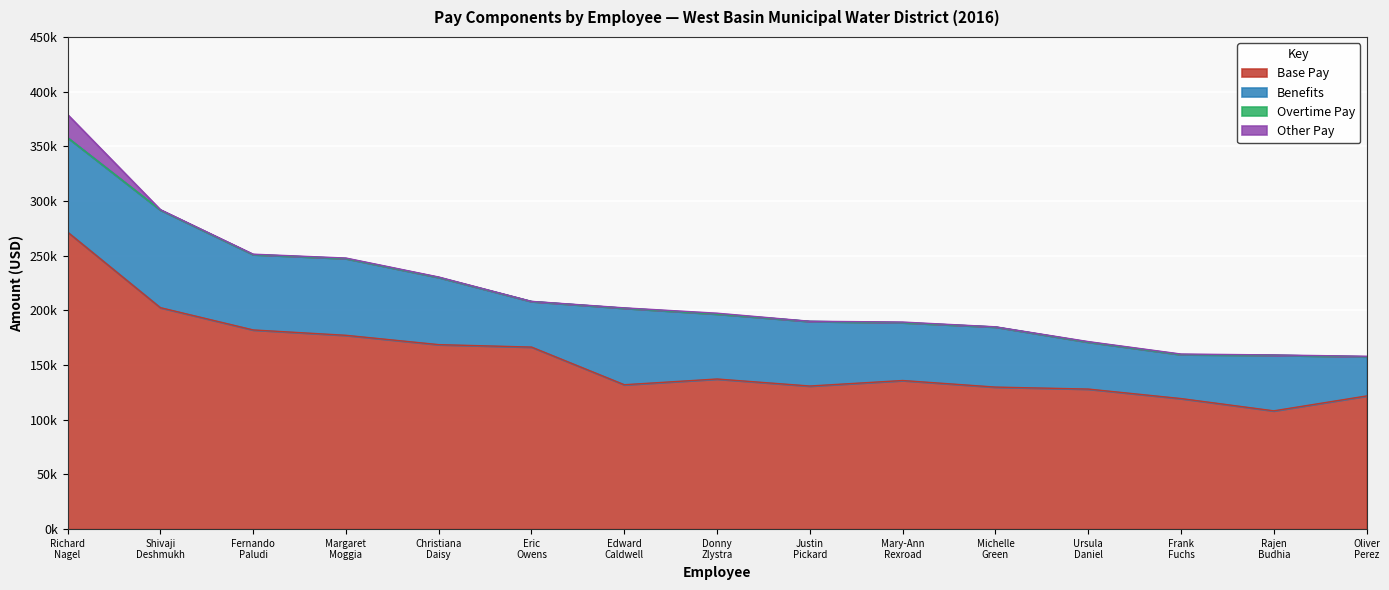

Which series has the largest range (max minus min)?

Base Pay